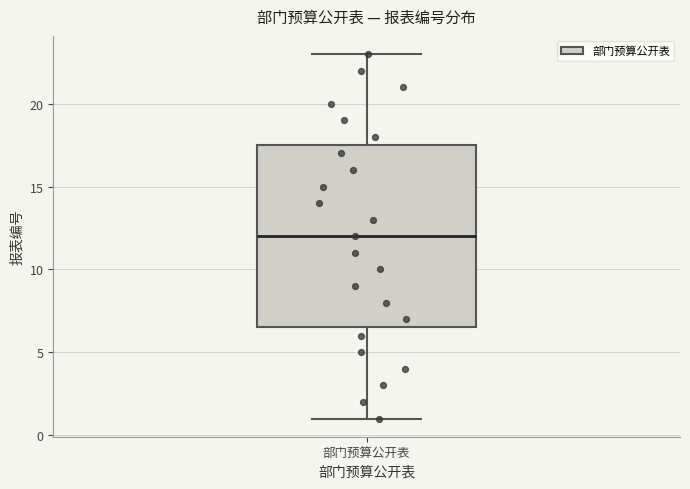

Where does the median line of the box for 部门预算公开表 sit on the y-axis? The values are not printed on the chart, so give them approximately, as read against the axis.

12.0